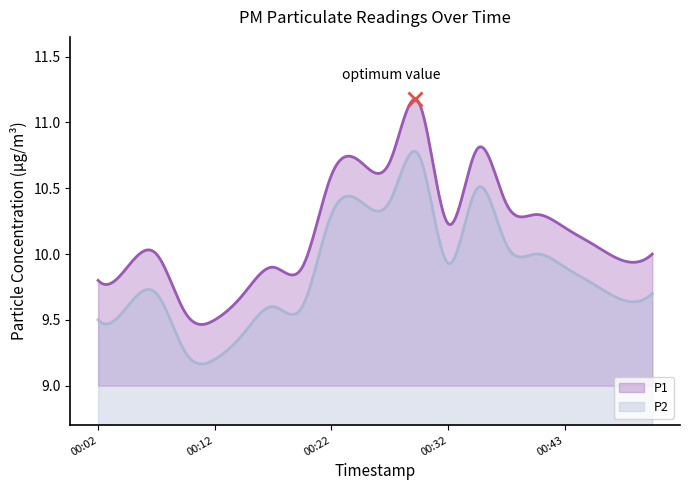

At 00:14, list the series in order from largest to smallest.

P1, P2